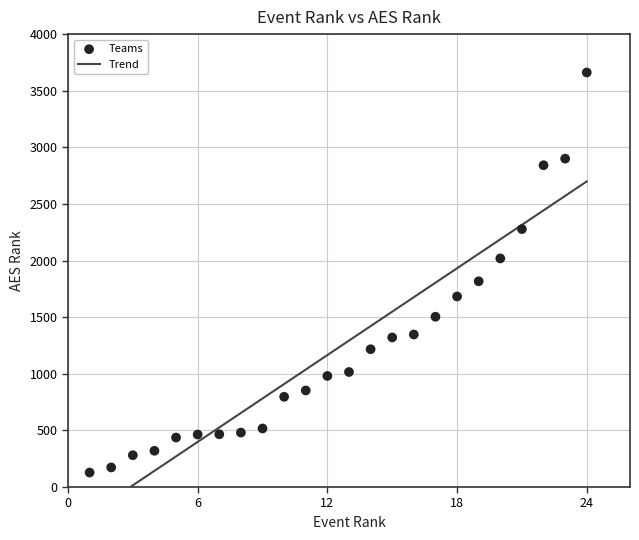

What Y value in the scatter plot is closest to 1894?

1817